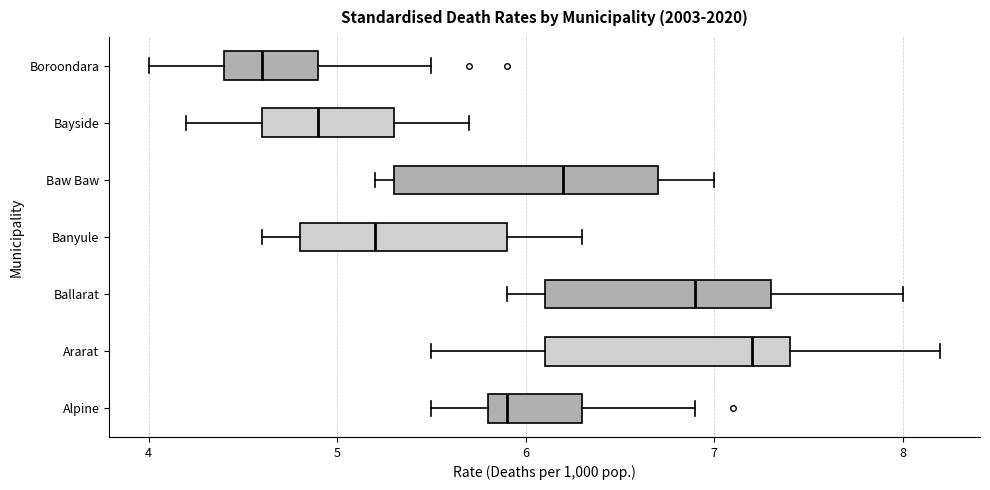

Reading bottom to top, transcribe this box plot: for each box, give where its median line is, the range the box spans, and where its two whiskers end, as read against the x-axis. The values are not printed on the chart, so give them approximately, as read against the axis.

Alpine: median 5.9, box 5.8 to 6.3, whiskers 5.5 to 6.9
Ararat: median 7.2, box 6.1 to 7.4, whiskers 5.5 to 8.2
Ballarat: median 6.9, box 6.1 to 7.3, whiskers 5.9 to 8.0
Banyule: median 5.2, box 4.8 to 5.9, whiskers 4.6 to 6.3
Baw Baw: median 6.2, box 5.3 to 6.7, whiskers 5.2 to 7.0
Bayside: median 4.9, box 4.6 to 5.3, whiskers 4.2 to 5.7
Boroondara: median 4.6, box 4.4 to 4.9, whiskers 4.0 to 5.5